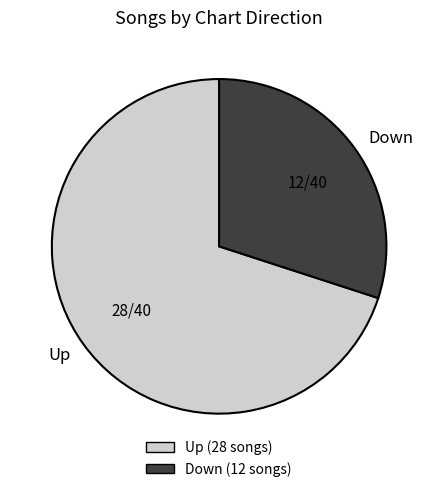

True or false: Down accounts for 30% of the total.

True